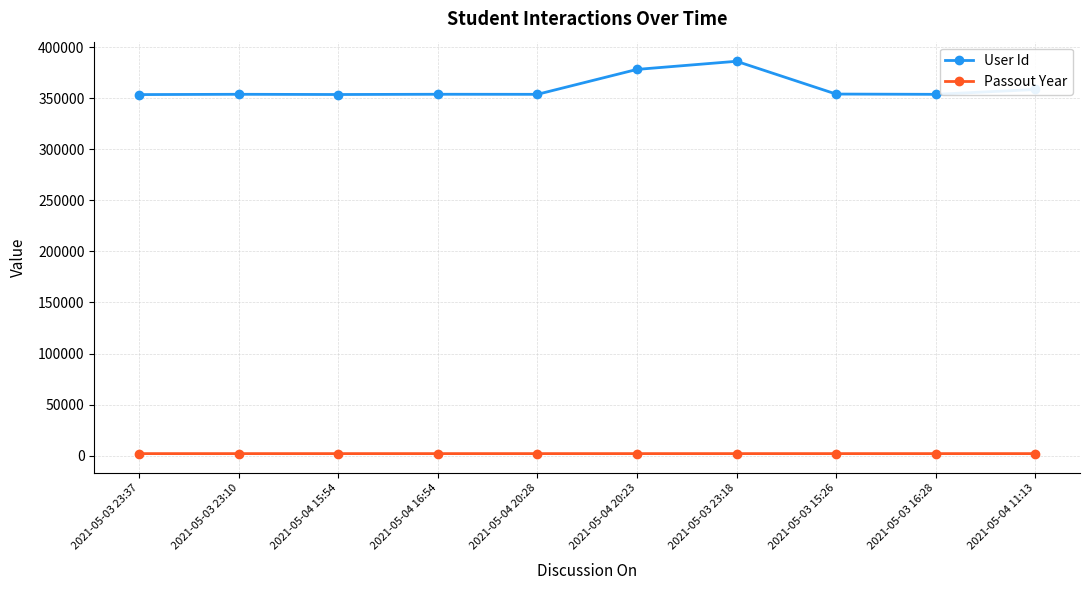

What is the maximum value shown in the chart?

386023